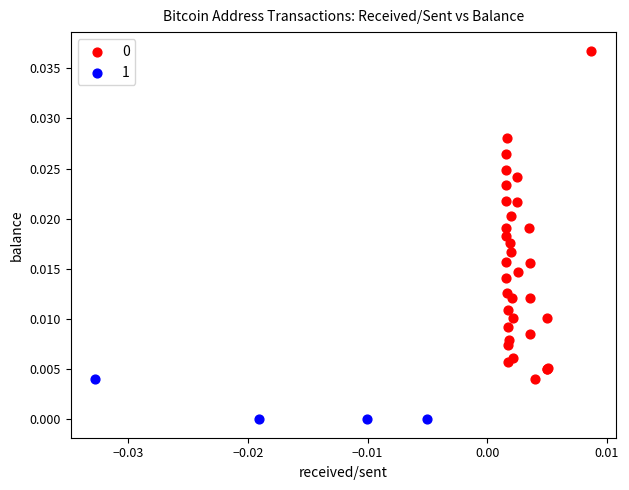

Which series contains the lowest Y value?

1